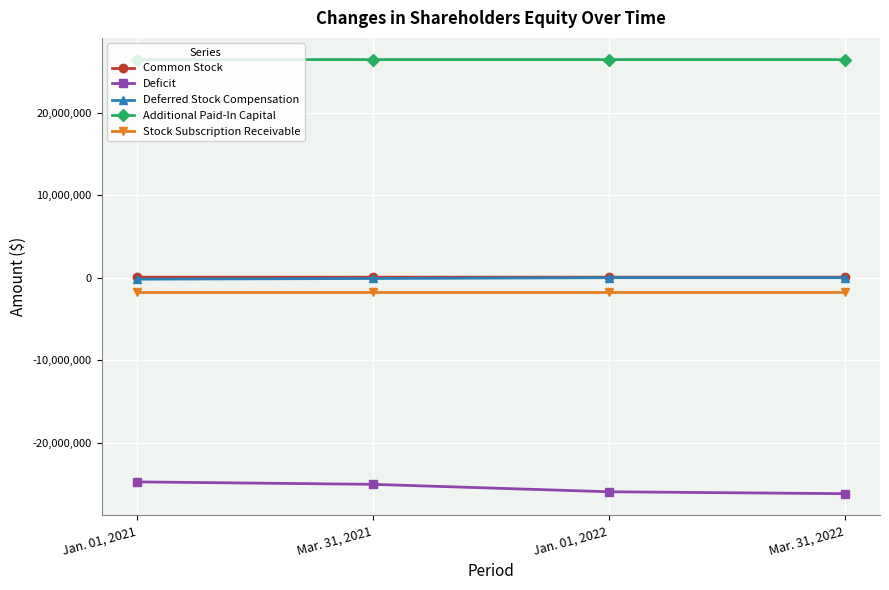

True or false: Deficit has a value of -25051848 at Mar. 31, 2021.

True